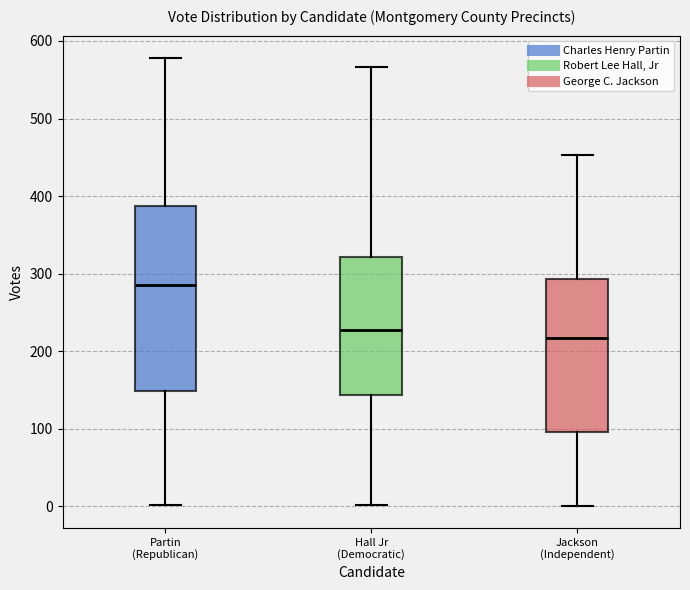

Where is the lower edge of the box for Hall Jr (Democratic) on the y-axis? The values are not printed on the chart, so give them approximately, as read against the axis.

140